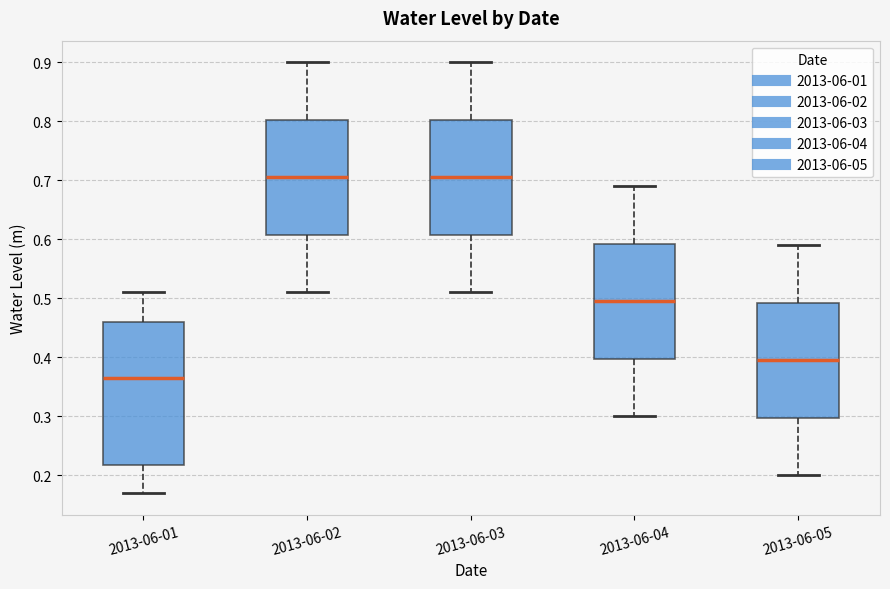

Comparing the boxes themselves (not the whiskers), which one is the tallest?

2013-06-01